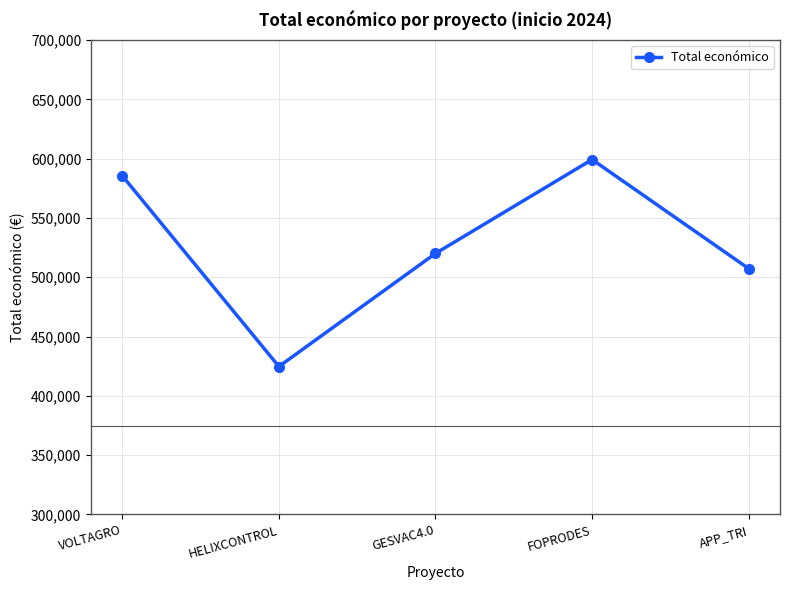

Reading right to left, transcribe all the data shown in this chart.

507255	599211	520062	424720	585460